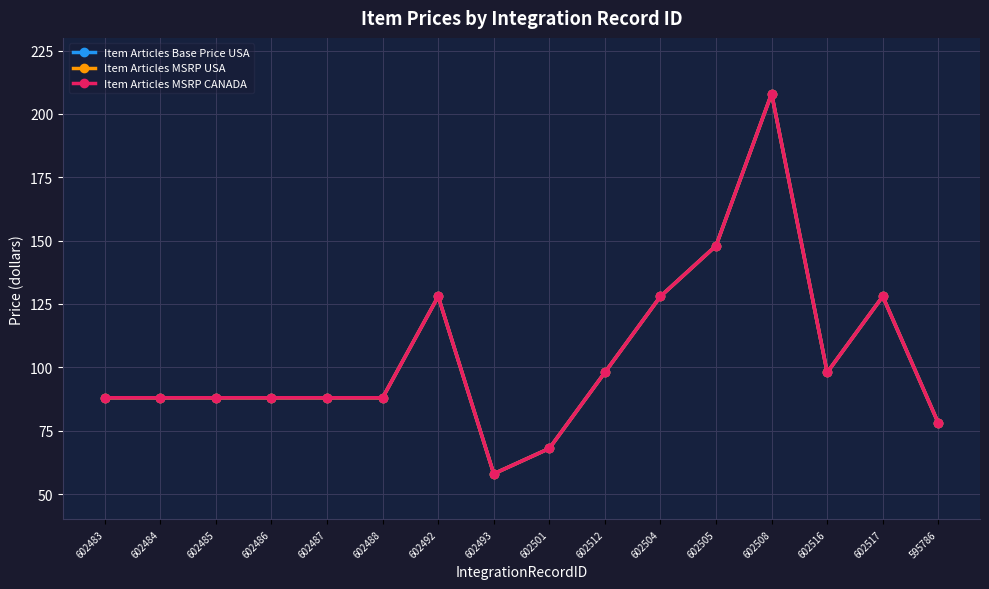

At which category does Item Articles Base Price USA reach its first local peak?

602492